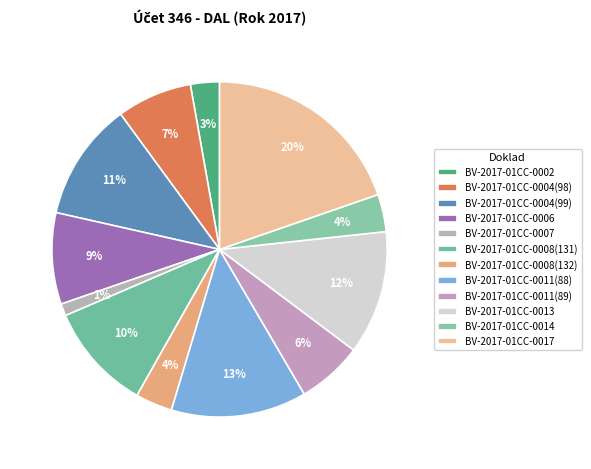

Does BV-2017-01CC-0008(132) account for over 50% of the chart?

No